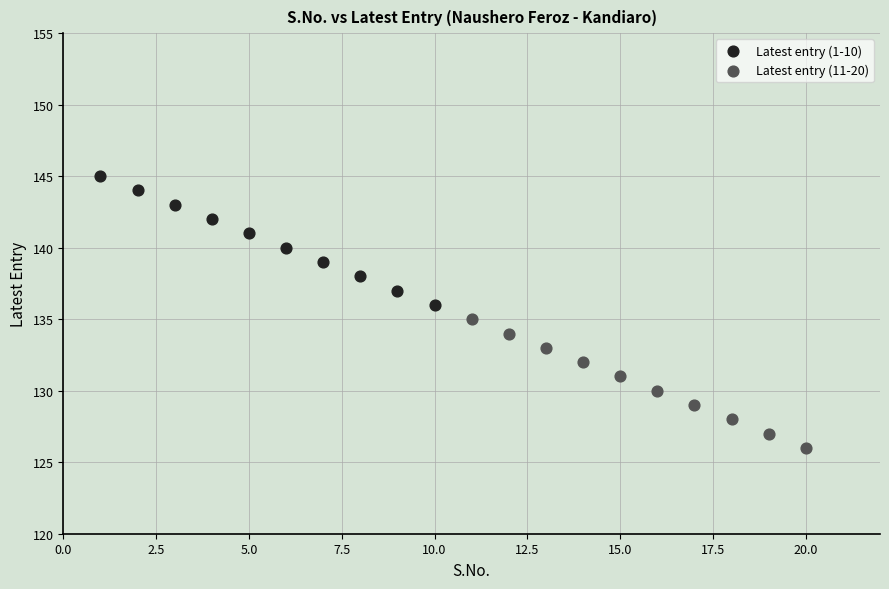

Which series reaches the maximum Y coordinate?

Latest entry (1-10)